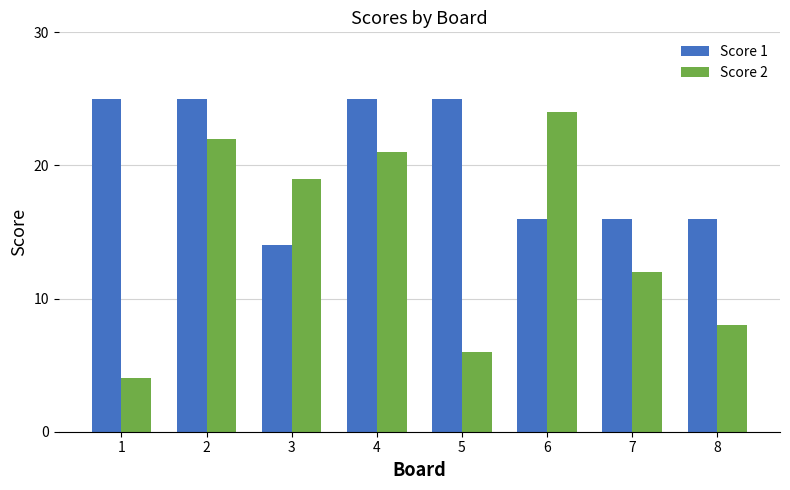

Which series changed the most between 2 and 5?

Score 2